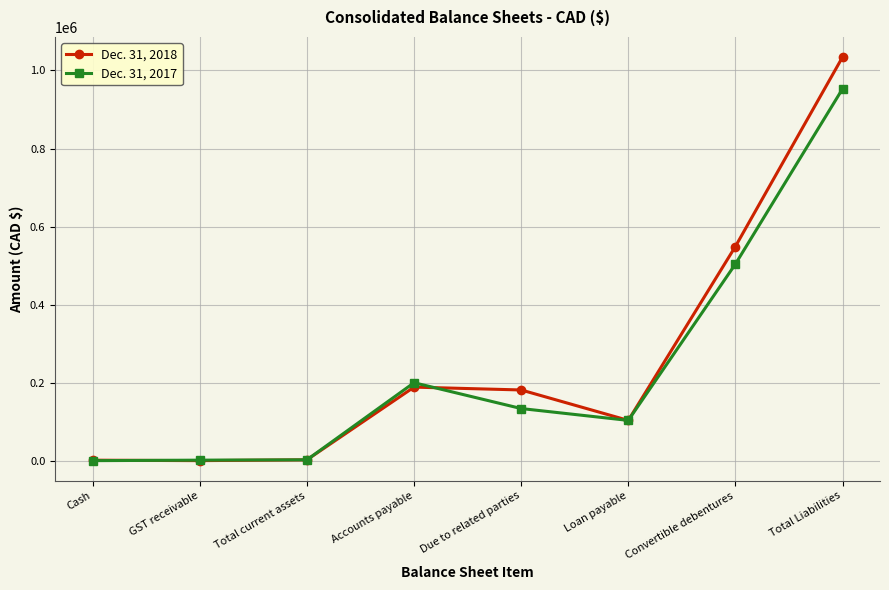

At which category is the sum across all series the highest?

Total Liabilities